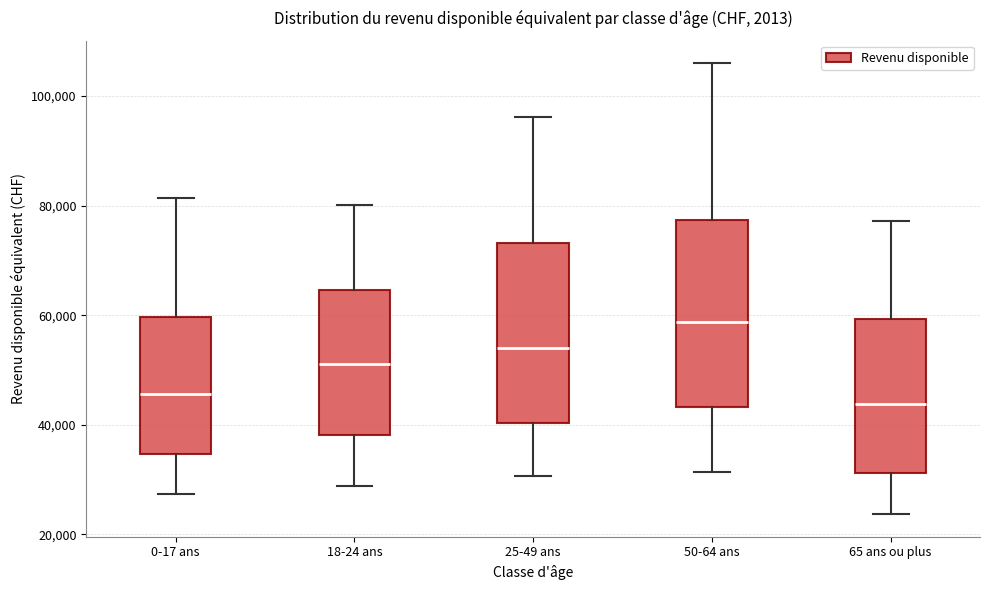

Reading left to right, read every box against the y-axis: the position of its median line, the range the box covers, and the ends of its whiskers. The values are not printed on the chart, so give them approximately, as read against the axis.

0-17 ans: median 46000, box 34000 to 60000, whiskers 28000 to 82000
18-24 ans: median 52000, box 38000 to 64000, whiskers 28000 to 80000
25-49 ans: median 54000, box 40000 to 74000, whiskers 30000 to 96000
50-64 ans: median 58000, box 44000 to 78000, whiskers 32000 to 106000
65 ans ou plus: median 44000, box 32000 to 60000, whiskers 24000 to 78000